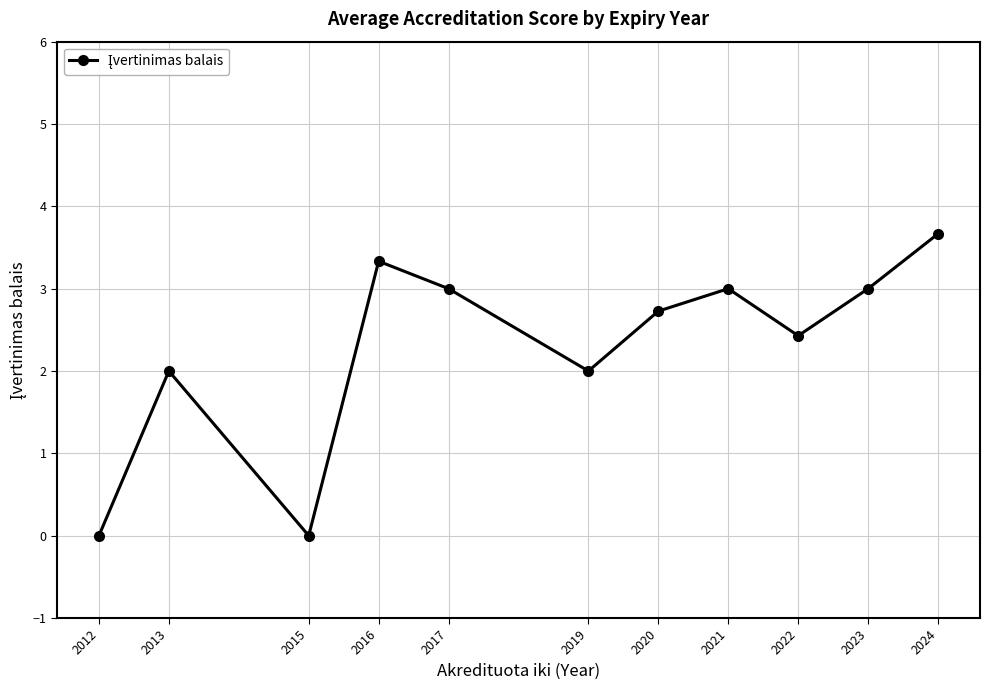

Read the value at 2019.

2.0